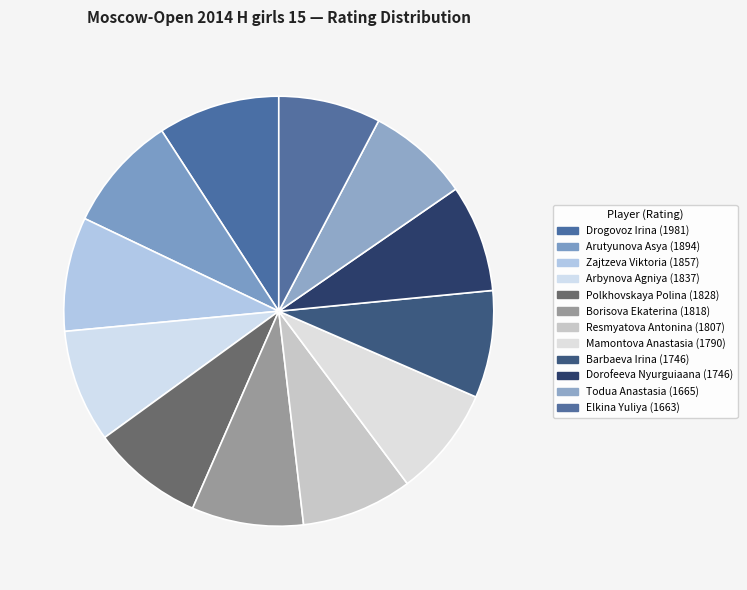

Is it true that Drogovoz Irina is 9% of the pie?

True